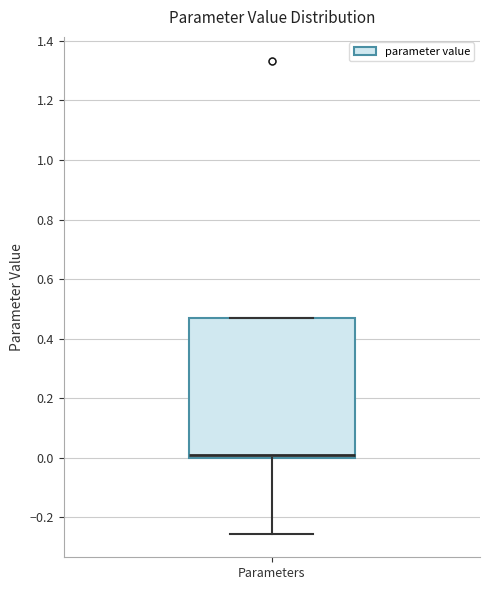

Where is the lower edge of the box for Parameters on the y-axis? The values are not printed on the chart, so give them approximately, as read against the axis.

0.00